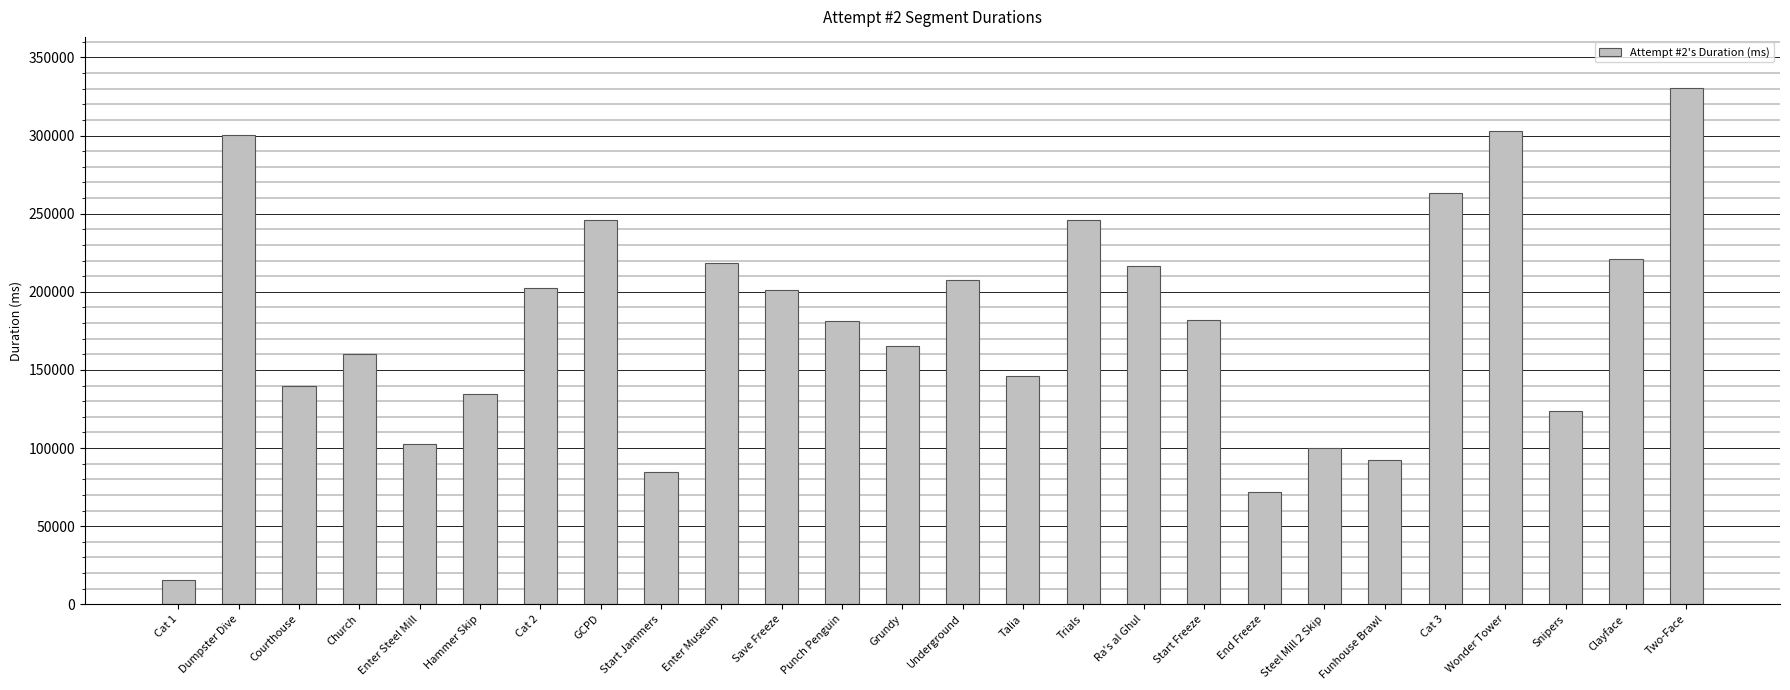

What is the sum of the values at Steel Mill 2 Skip and Talia?

245589